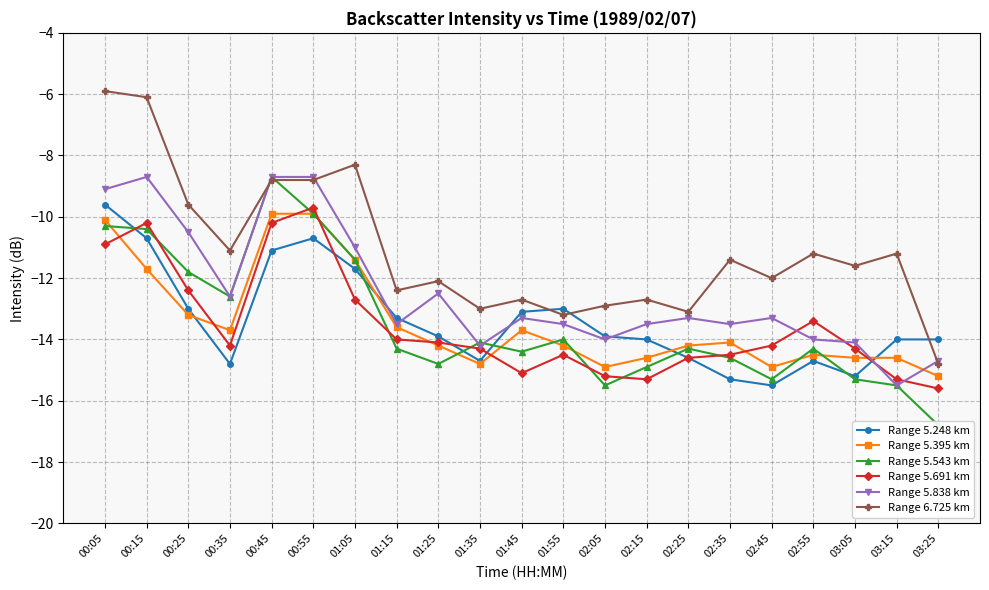

Reading left to right, list all the values displayed in this chart.

Range 5.248 km: 00:05=-9.6	00:15=-10.7	00:25=-13.0	00:35=-14.8	00:45=-11.1	00:55=-10.7	01:05=-11.7	01:15=-13.3	01:25=-13.9	01:35=-14.7	01:45=-13.1	01:55=-13.0	02:05=-13.9	02:15=-14.0	02:25=-14.6	02:35=-15.3	02:45=-15.5	02:55=-14.7	03:05=-15.2	03:15=-14.0	03:25=-14.0
Range 5.395 km: 00:05=-10.1	00:15=-11.7	00:25=-13.2	00:35=-13.7	00:45=-9.9	00:55=-9.9	01:05=-11.4	01:15=-13.6	01:25=-14.2	01:35=-14.8	01:45=-13.7	01:55=-14.2	02:05=-14.9	02:15=-14.6	02:25=-14.2	02:35=-14.1	02:45=-14.9	02:55=-14.5	03:05=-14.6	03:15=-14.6	03:25=-15.2
Range 5.543 km: 00:05=-10.3	00:15=-10.4	00:25=-11.8	00:35=-12.6	00:45=-8.7	00:55=-9.9	01:05=-11.4	01:15=-14.3	01:25=-14.8	01:35=-14.1	01:45=-14.4	01:55=-14.0	02:05=-15.5	02:15=-14.9	02:25=-14.3	02:35=-14.6	02:45=-15.3	02:55=-14.3	03:05=-15.3	03:15=-15.5	03:25=-16.8
Range 5.691 km: 00:05=-10.9	00:15=-10.2	00:25=-12.4	00:35=-14.2	00:45=-10.2	00:55=-9.7	01:05=-12.7	01:15=-14.0	01:25=-14.1	01:35=-14.3	01:45=-15.1	01:55=-14.5	02:05=-15.2	02:15=-15.3	02:25=-14.6	02:35=-14.5	02:45=-14.2	02:55=-13.4	03:05=-14.3	03:15=-15.3	03:25=-15.6
Range 5.838 km: 00:05=-9.1	00:15=-8.7	00:25=-10.5	00:35=-12.6	00:45=-8.7	00:55=-8.7	01:05=-11.0	01:15=-13.5	01:25=-12.5	01:35=-14.2	01:45=-13.3	01:55=-13.5	02:05=-14.0	02:15=-13.5	02:25=-13.3	02:35=-13.5	02:45=-13.3	02:55=-14.0	03:05=-14.1	03:15=-15.5	03:25=-14.7
Range 6.725 km: 00:05=-5.9	00:15=-6.1	00:25=-9.6	00:35=-11.1	00:45=-8.8	00:55=-8.8	01:05=-8.3	01:15=-12.4	01:25=-12.1	01:35=-13.0	01:45=-12.7	01:55=-13.2	02:05=-12.9	02:15=-12.7	02:25=-13.1	02:35=-11.4	02:45=-12.0	02:55=-11.2	03:05=-11.6	03:15=-11.2	03:25=-14.8